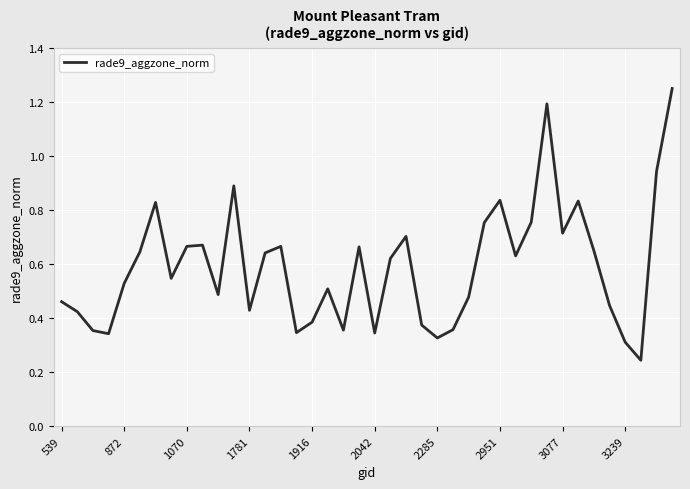

What is the difference between the maximum and minimum values?

1.0